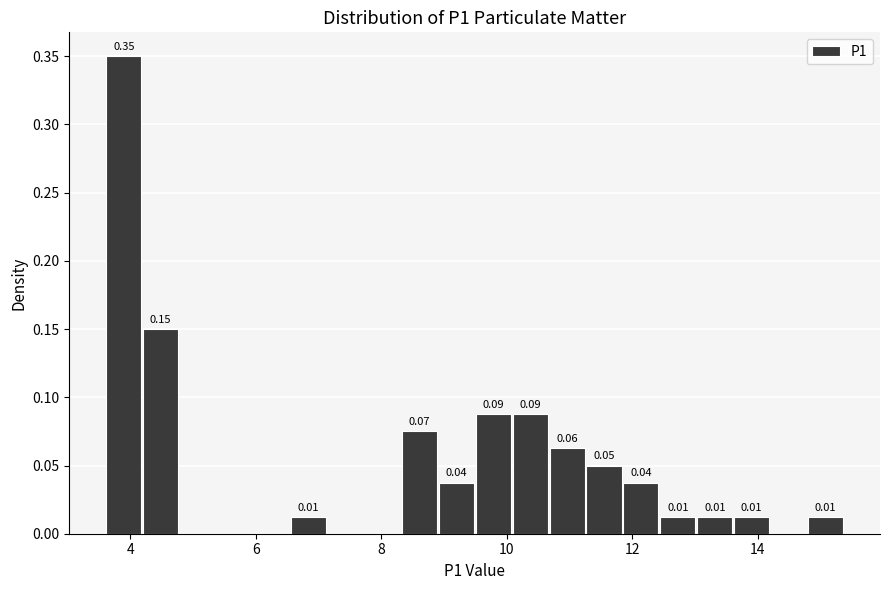

Around what value on the x-axis is the tallest bar? Give the approximate position of its centre, as read against the axis.

3.8